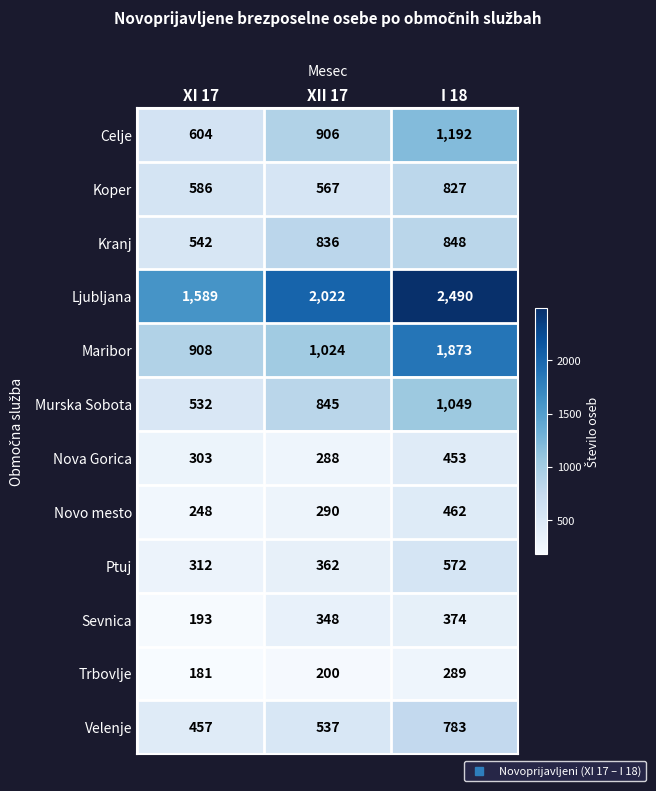

Rank the series by their maximum value, from highest to lowest.

Ljubljana, Maribor, Celje, Murska Sobota, Kranj, Koper, Velenje, Ptuj, Novo mesto, Nova Gorica, Sevnica, Trbovlje